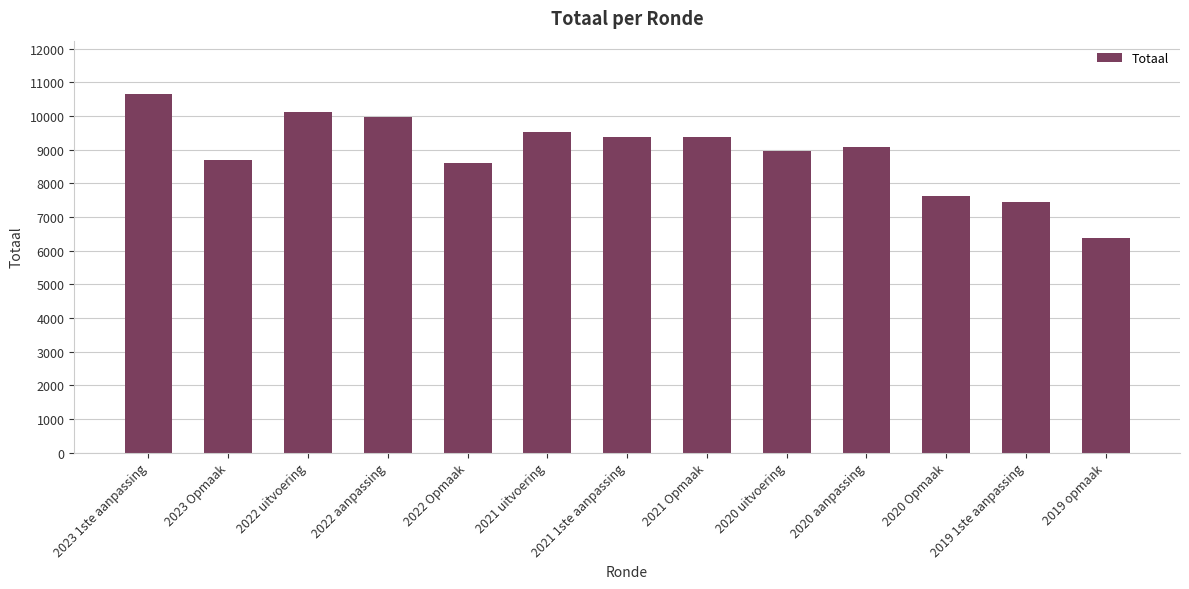

What is the sum of the values at 2022 aanpassing and 2020 Opmaak?

17597